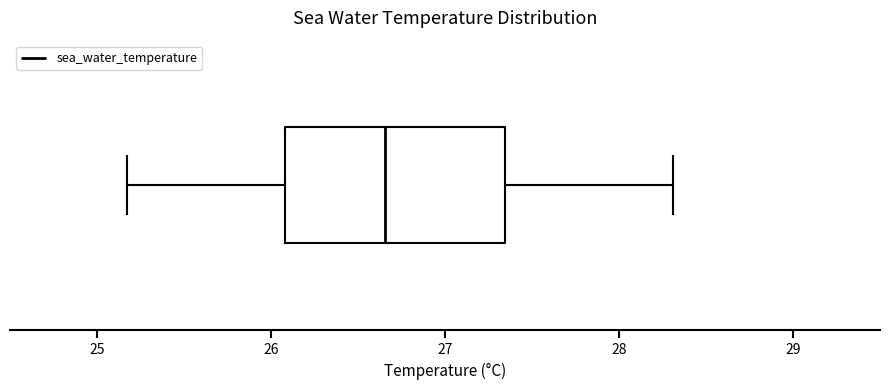

Read this box plot against the x-axis: the position of the median line, the range covered by the box, and the ends of both whiskers. The values are not printed on the chart, so give them approximately, as read against the axis.

median 26.7, box 26.1 to 27.3, whiskers 25.2 to 28.3